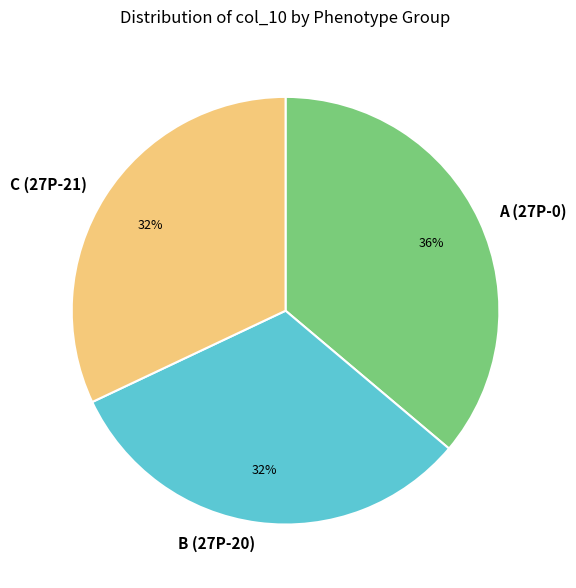

True or false: C (27P-21) accounts for 32% of the total.

True